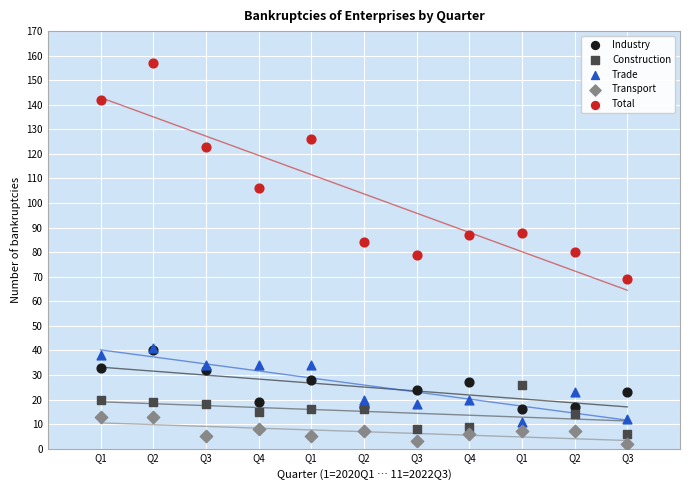

Which series has the widest spread of Y values?

Total